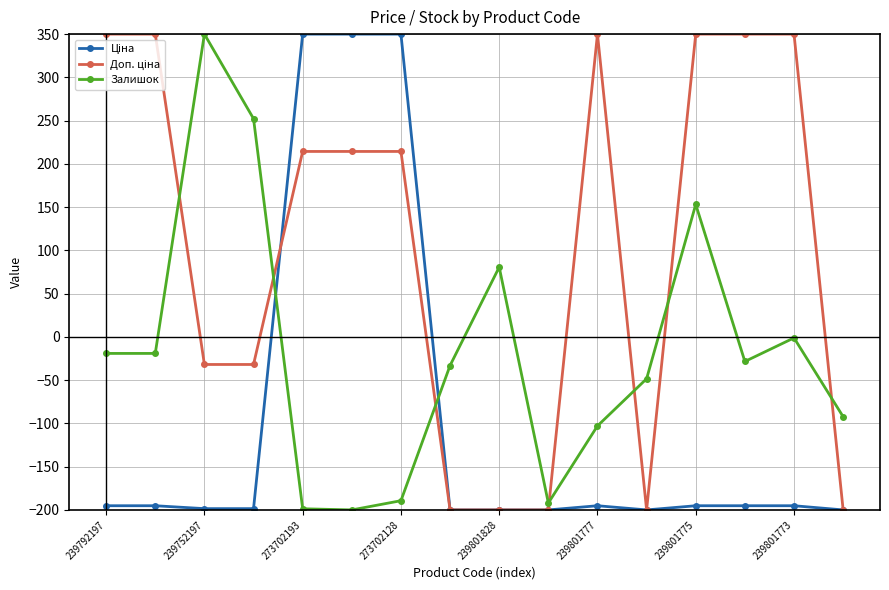

Is this an area chart (filled region under the line)?

No